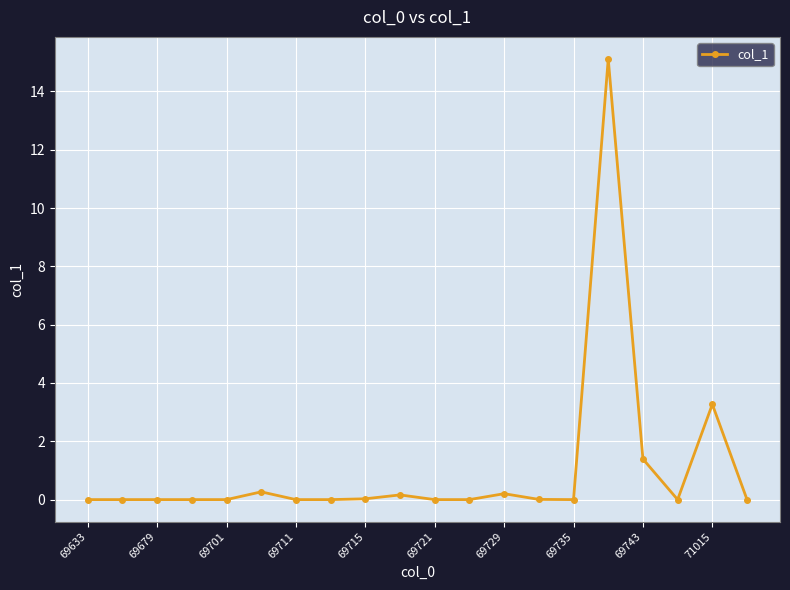

What is the maximum value shown in the chart?

15.1